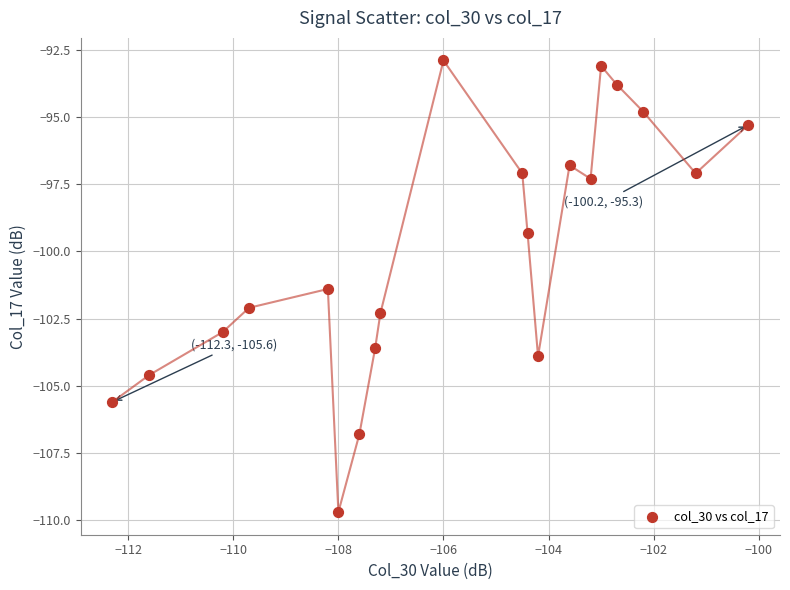

What is the range of X values (max minus min)?

12.1